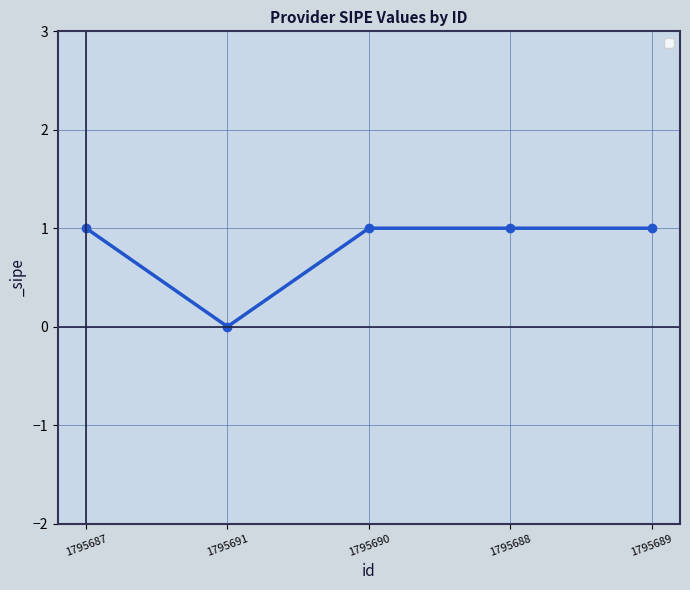

At which category does the data reach its first local valley?

1795691